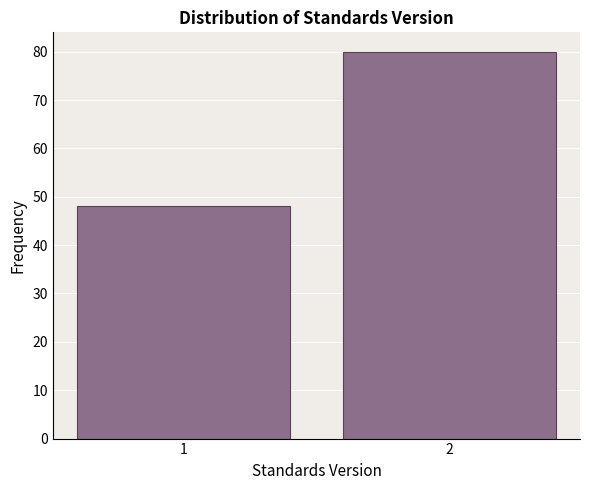

Reading right to left, transcribe all the data shown in this chart.

2=80	1=48